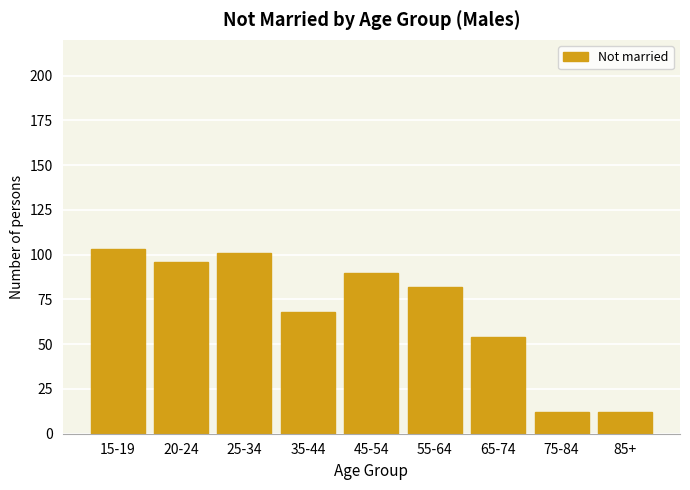

Reading left to right, transcribe all the data shown in this chart.

103	96	101	68	90	82	54	12	12